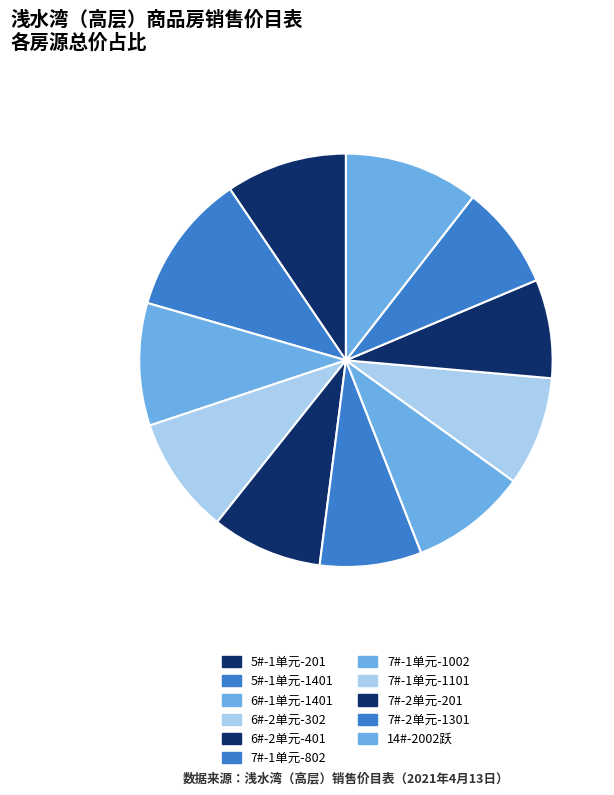

What percentage is the 7#-1单元-802 slice, to the nearest percent?

8%